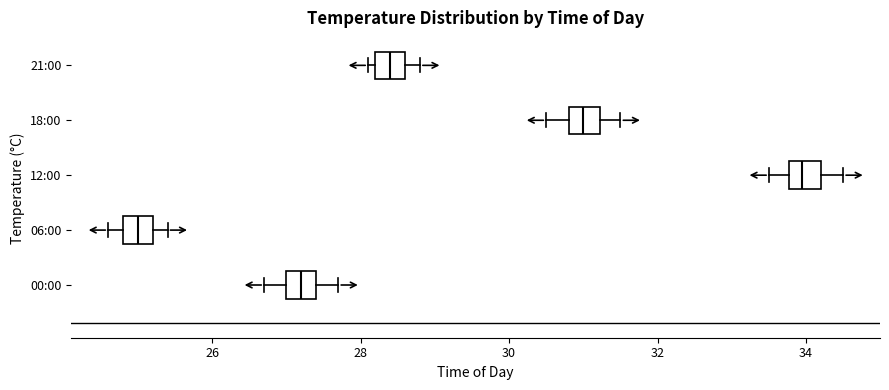

Reading bottom to top, transcribe this box plot: for each box, give where its median line is, the range the box spans, and where its two whiskers end, as read against the x-axis. The values are not printed on the chart, so give them approximately, as read against the axis.

00:00: median 27.2, box 27.0 to 27.4, whiskers 26.8 to 27.8
06:00: median 25.0, box 24.8 to 25.2, whiskers 24.6 to 25.4
12:00: median 34.0, box 33.8 to 34.2, whiskers 33.6 to 34.6
18:00: median 31.0, box 30.8 to 31.2, whiskers 30.6 to 31.6
21:00: median 28.4, box 28.2 to 28.6, whiskers 28.2 (just left of the box's left edge) to 28.8